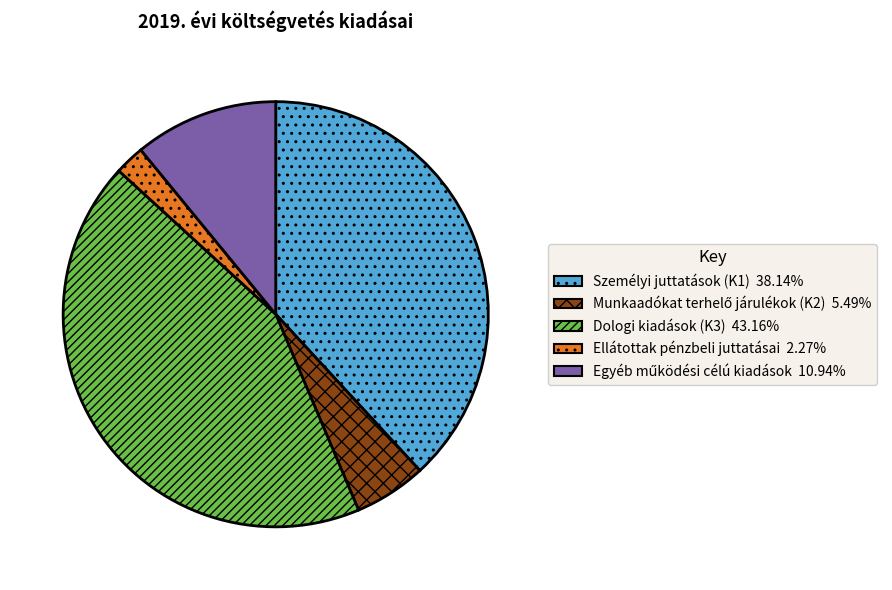

Combined, do Személyi juttatások (K1) and Ellátottak pénzbeli juttatásai account for over 50%?

No